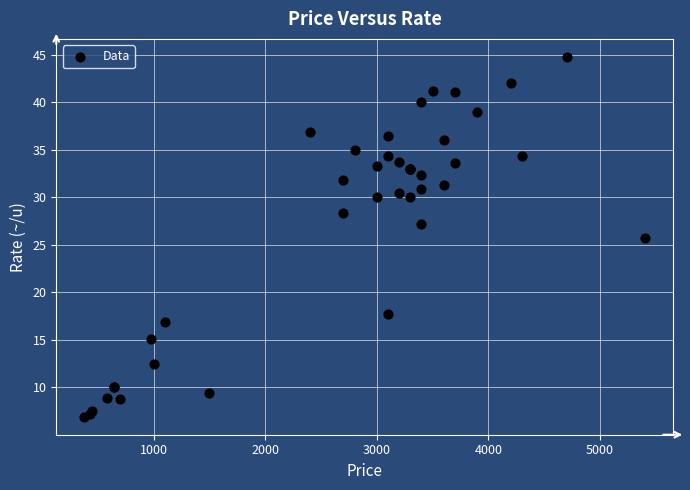

What Y value in the scatter plot is closest to 25?

25.7